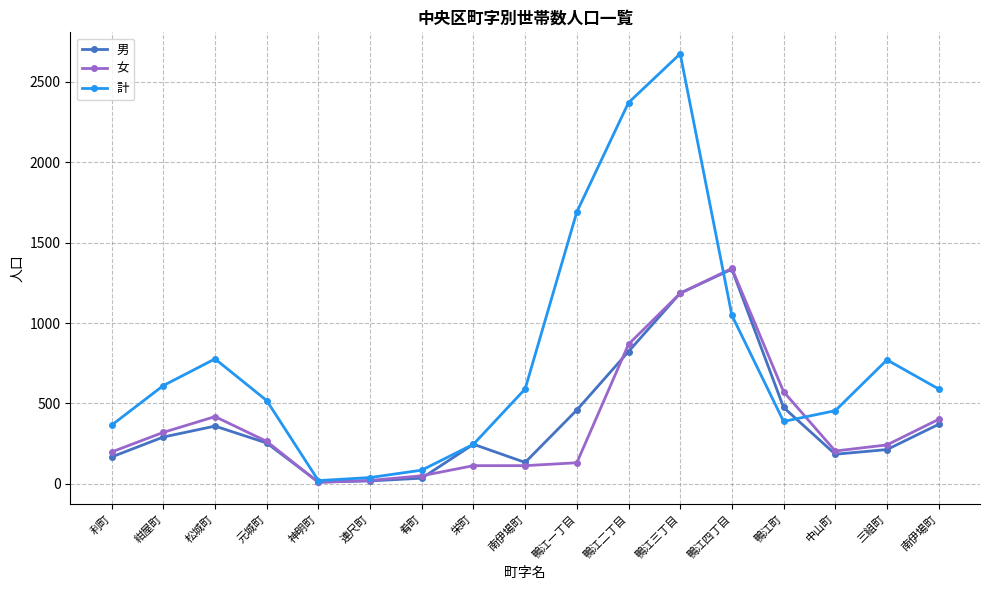

The 計 series shows 1231 at 松城町. True or false?

False